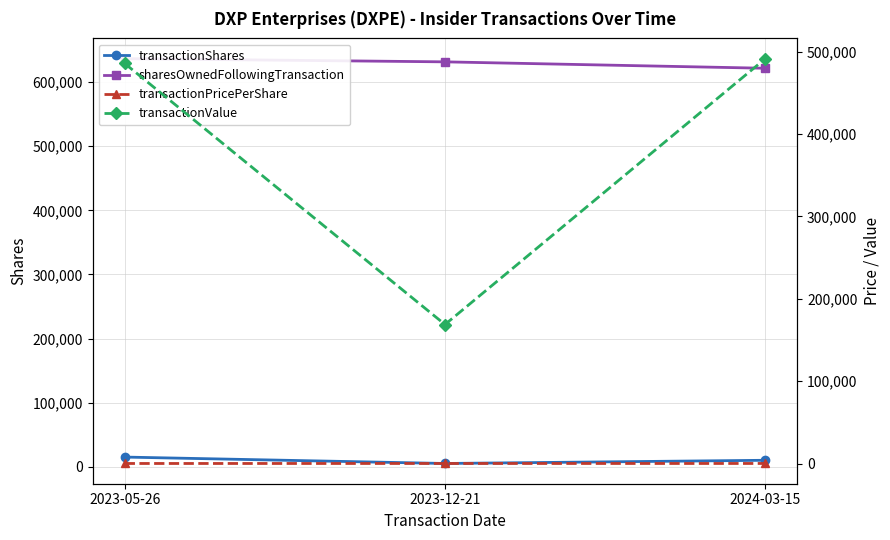

What is the average value of the transactionPricePerShare series?

38.4